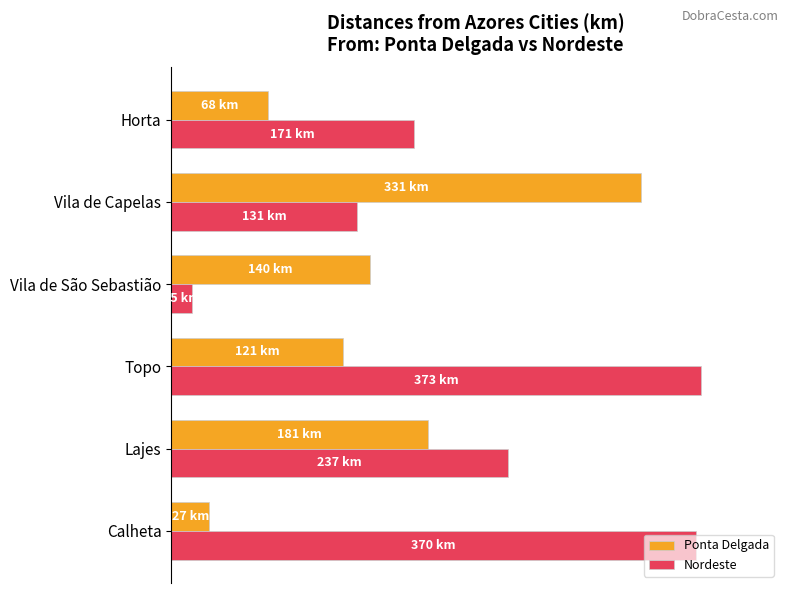

What are all the series names shown in the legend?

Ponta Delgada, Nordeste